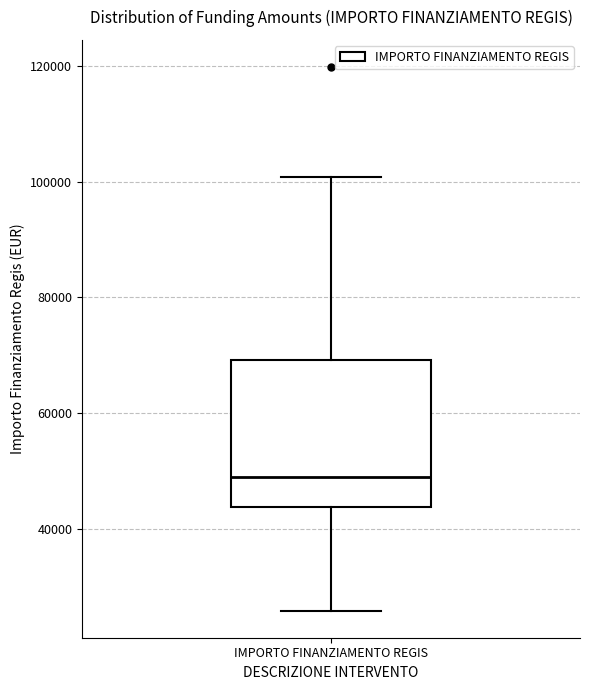

Transcribe this box plot: give where the median line is, the range the box spans, and where the two whiskers end, as read against the y-axis. The values are not printed on the chart, so give them approximately, as read against the axis.

median 48000, box 44000 to 70000, whiskers 26000 to 100000